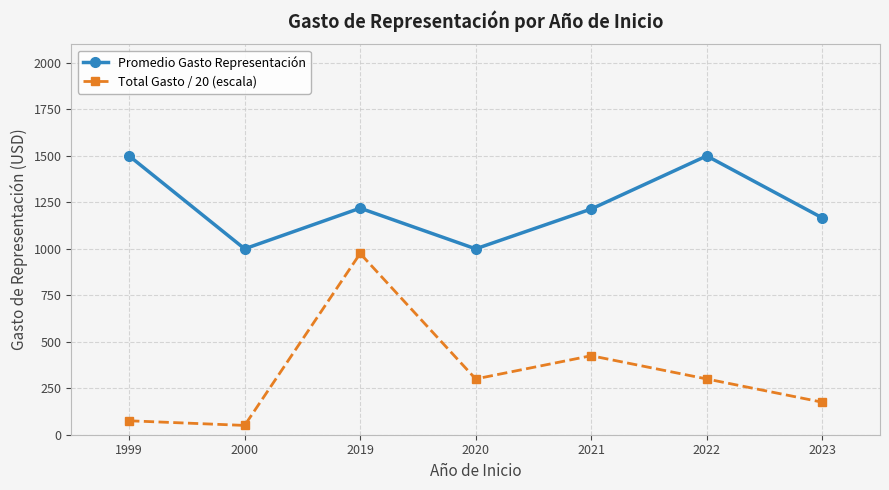

How many values in the Total Gasto / 20 (escala) series are below 300?

3